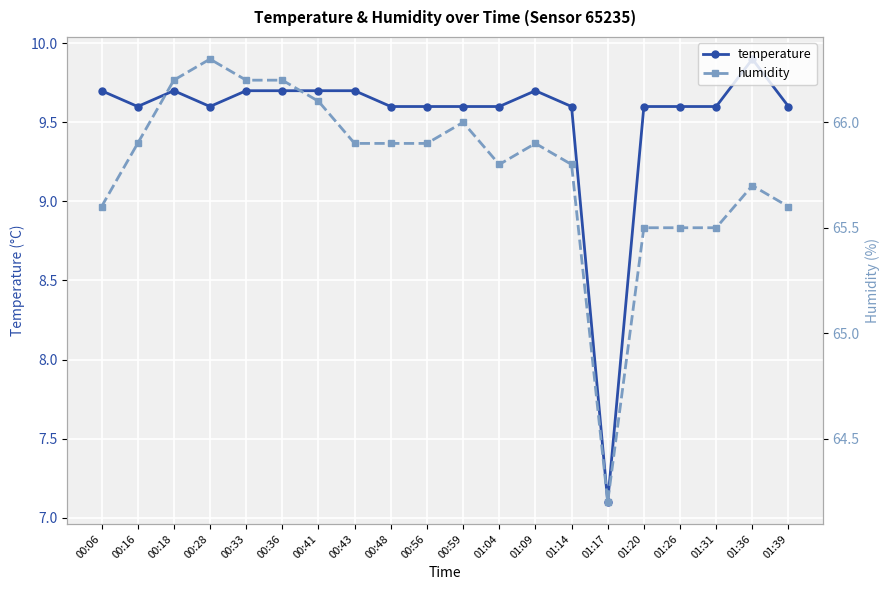

What is the sum of all humidity values?

1315.7